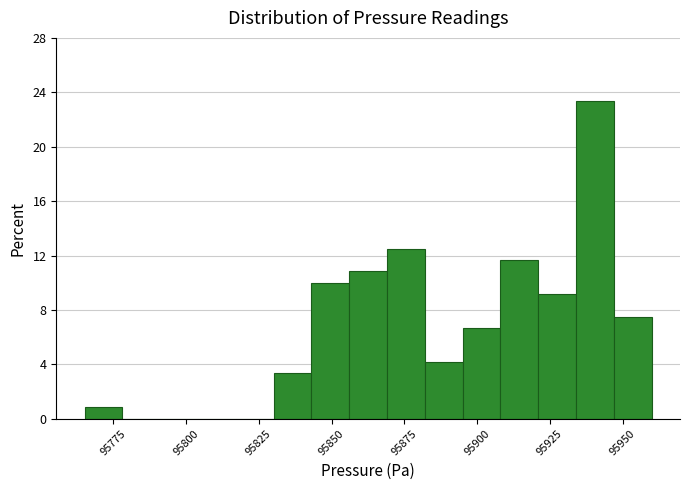

Read against the x-axis, roughly where is the centre of the tallest bar?

95940